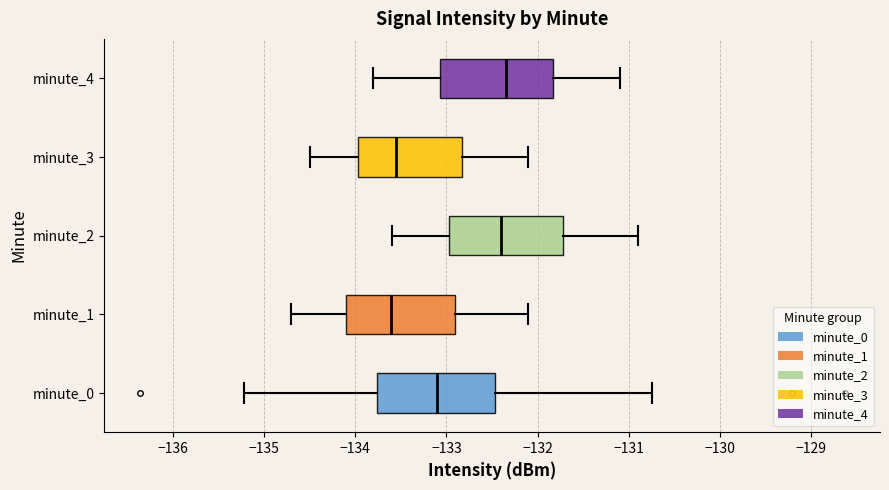

Reading bottom to top, read every box against the x-axis: the position of its median line, the range the box covers, and the ends of its whiskers. The values are not printed on the chart, so give them approximately, as read against the axis.

minute_0: median -133.1, box -133.8 to -132.5, whiskers -135.2 to -130.7
minute_1: median -133.6, box -134.1 to -132.9, whiskers -134.7 to -132.1
minute_2: median -132.4, box -133.0 to -131.7, whiskers -133.6 to -130.9
minute_3: median -133.5, box -134.0 to -132.8, whiskers -134.5 to -132.1
minute_4: median -132.3, box -133.1 to -131.8, whiskers -133.8 to -131.1